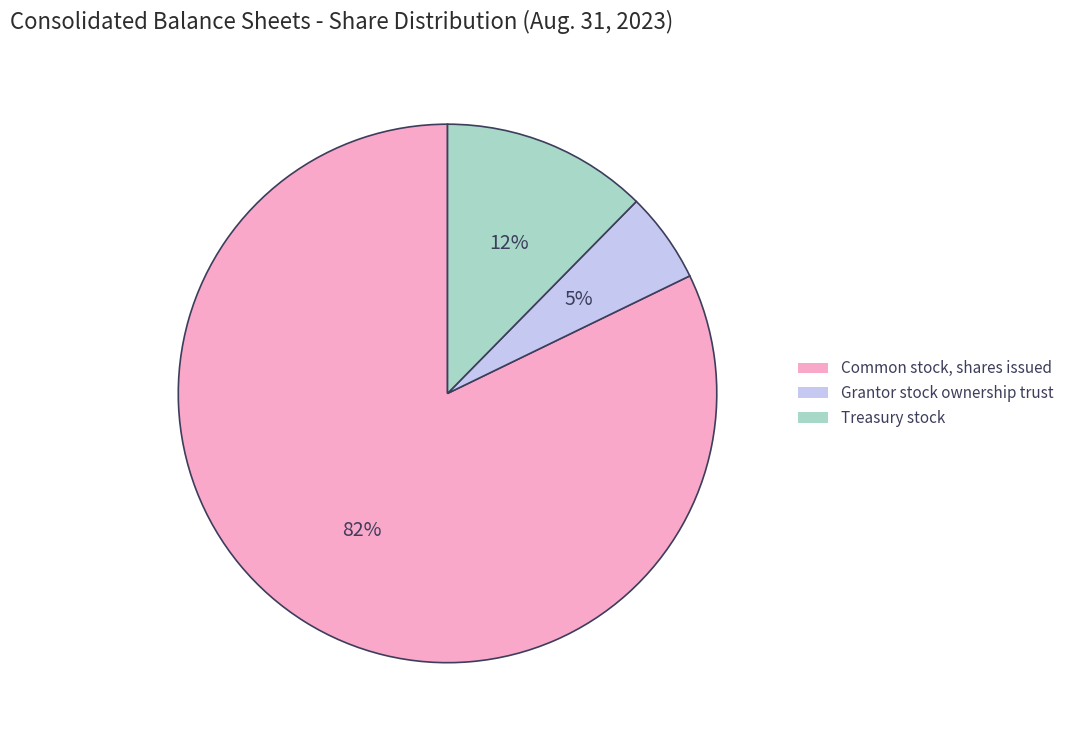

To the nearest percent, what is the average slice percentage?

33%